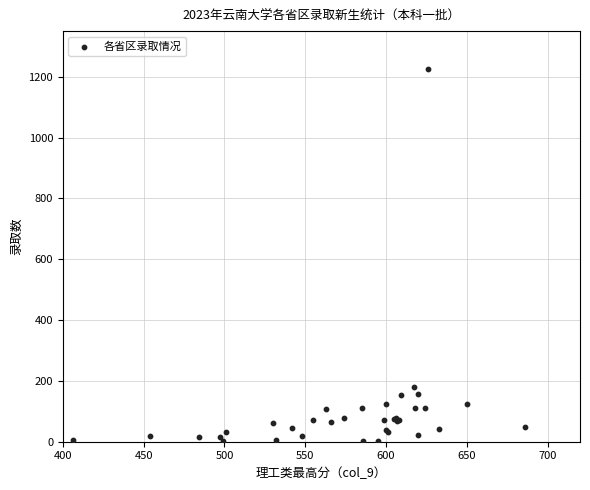

What Y value in the scatter plot is closest to 614?

180